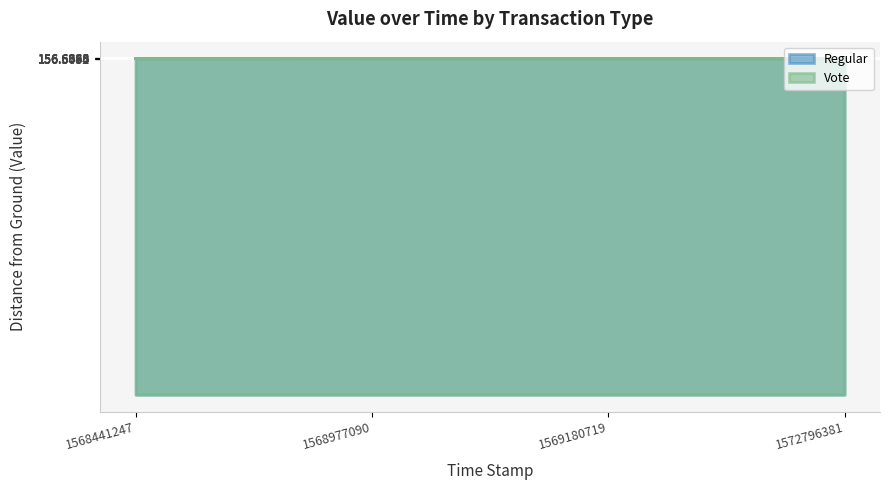

Count the number of data series in this chart.

2